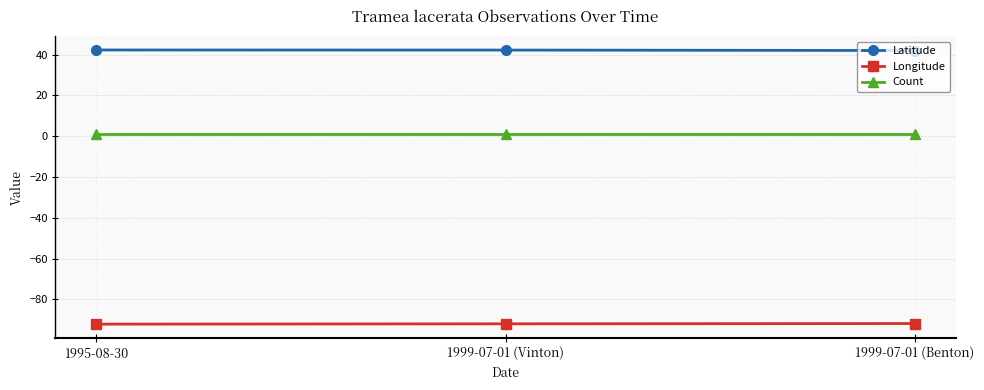

What is the smallest value displayed?

-92.2